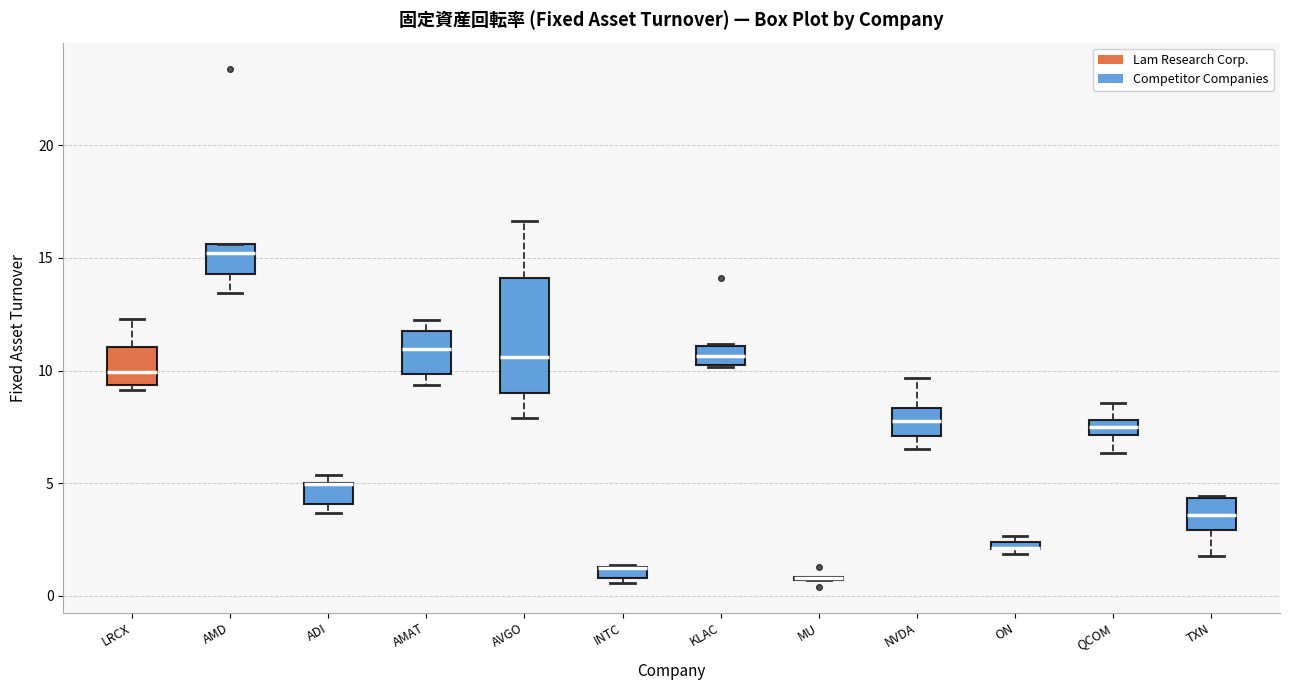

Where does the upper whisker of the box for AVGO end on the y-axis? The values are not printed on the chart, so give them approximately, as read against the axis.

16.5